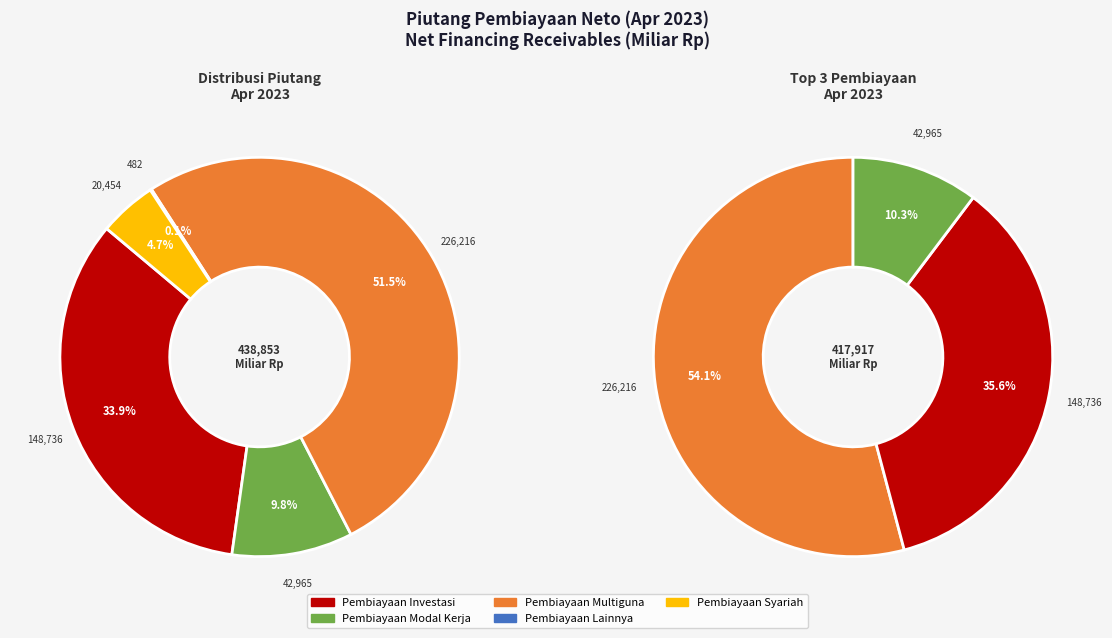

What percentage is the Pembiayaan Syariah slice, to the nearest percent?

5%